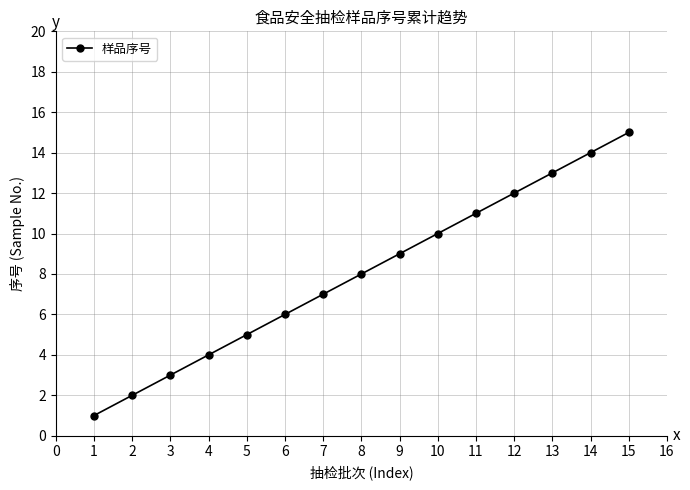

List the labels in order of value, largest first.

15, 14, 13, 12, 11, 10, 9, 8, 7, 6, 5, 4, 3, 2, 1